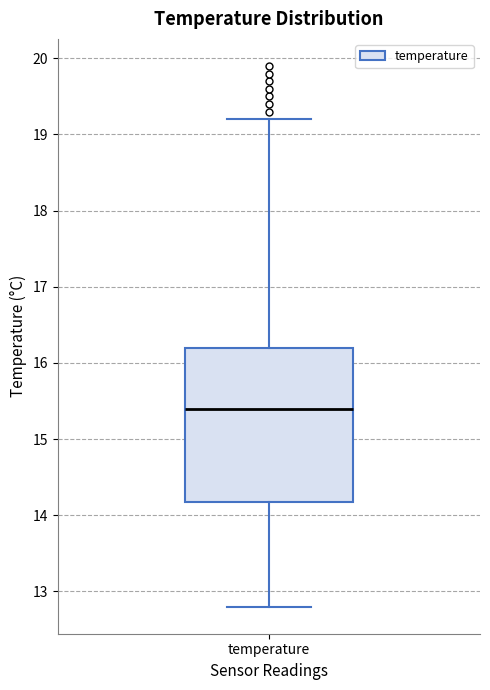

Transcribe this box plot: give where the median line is, the range the box spans, and where the two whiskers end, as read against the y-axis. The values are not printed on the chart, so give them approximately, as read against the axis.

median 15.4, box 14.2 to 16.2, whiskers 12.8 to 19.2